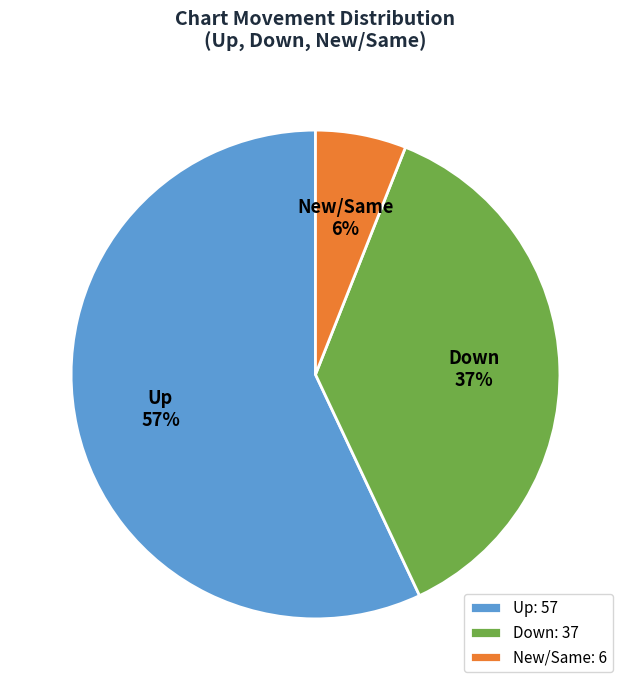

To the nearest percent, what is the difference between the largest and smallest slice percentages?

51%